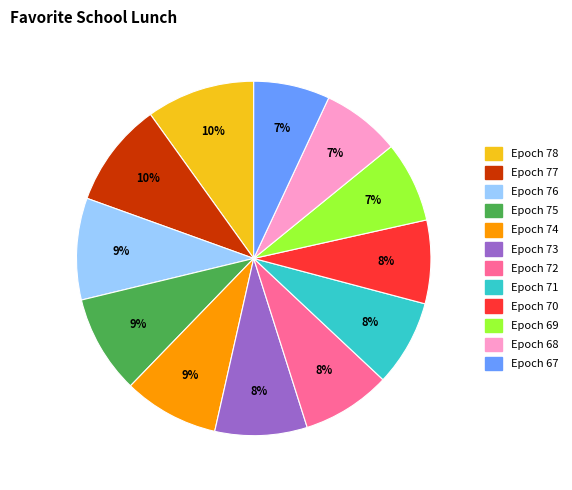

Is Epoch 68 the majority of the pie?

No